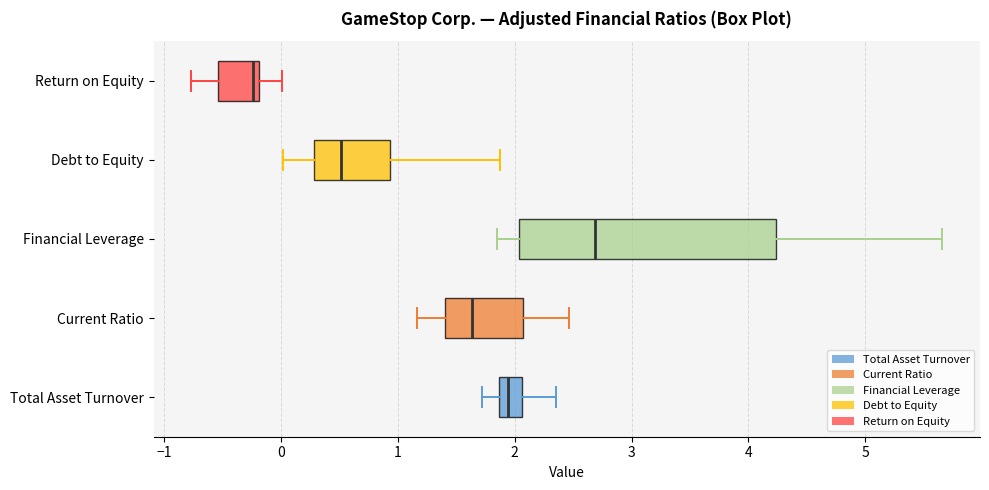

Which box has the furthest to the left median line?

Return on Equity